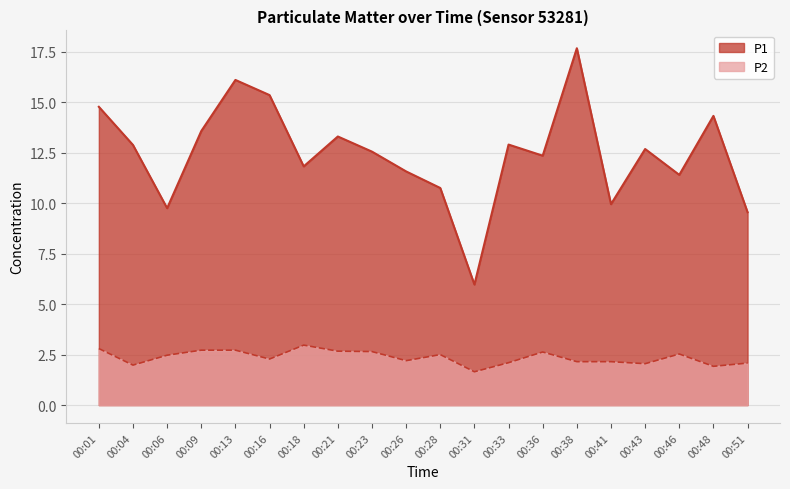

True or false: P2 and P1 cross at least once.

False